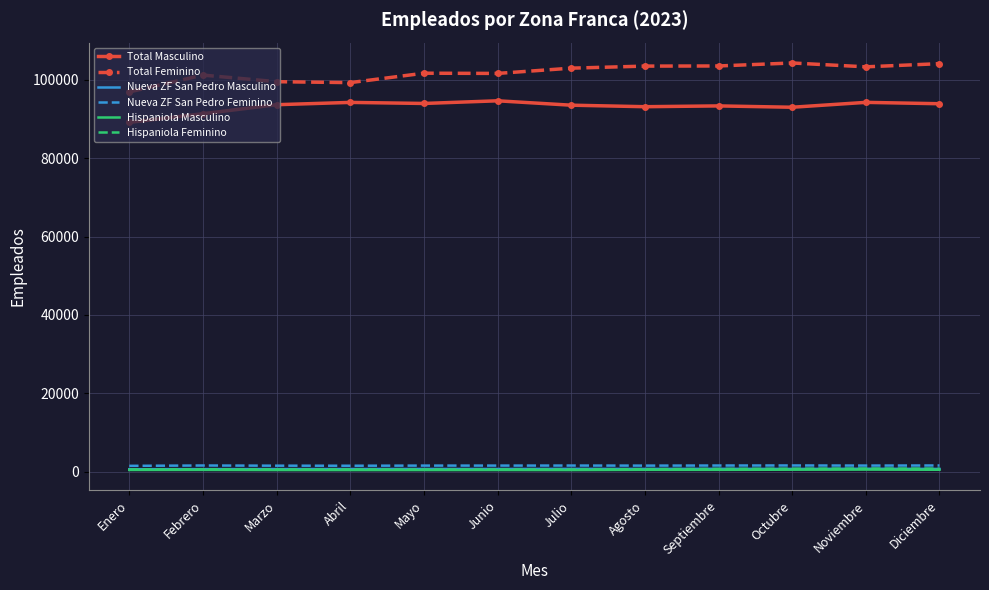

What is the maximum value shown in the chart?

104307